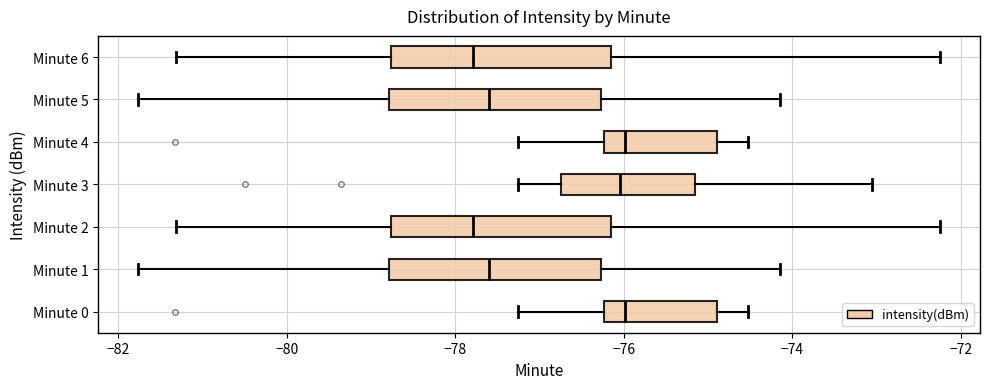

Reading bottom to top, transcribe this box plot: for each box, give where its median line is, the range the box spans, and where its two whiskers end, as read against the x-axis. The values are not printed on the chart, so give them approximately, as read against the axis.

Minute 0: median -76.0, box -76.2 to -74.8, whiskers -77.2 to -74.6
Minute 1: median -77.6, box -78.8 to -76.2, whiskers -81.8 to -74.2
Minute 2: median -77.8, box -78.8 to -76.2, whiskers -81.4 to -72.2
Minute 3: median -76.0, box -76.8 to -75.2, whiskers -77.2 to -73.0
Minute 4: median -76.0, box -76.2 to -74.8, whiskers -77.2 to -74.6
Minute 5: median -77.6, box -78.8 to -76.2, whiskers -81.8 to -74.2
Minute 6: median -77.8, box -78.8 to -76.2, whiskers -81.4 to -72.2